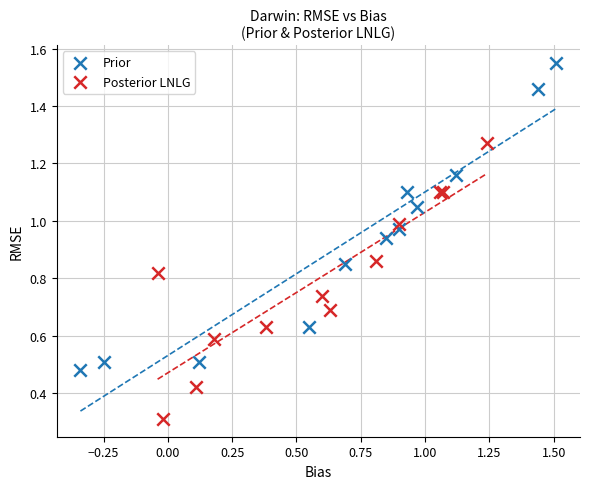

Which series has the widest spread of Y values?

Prior